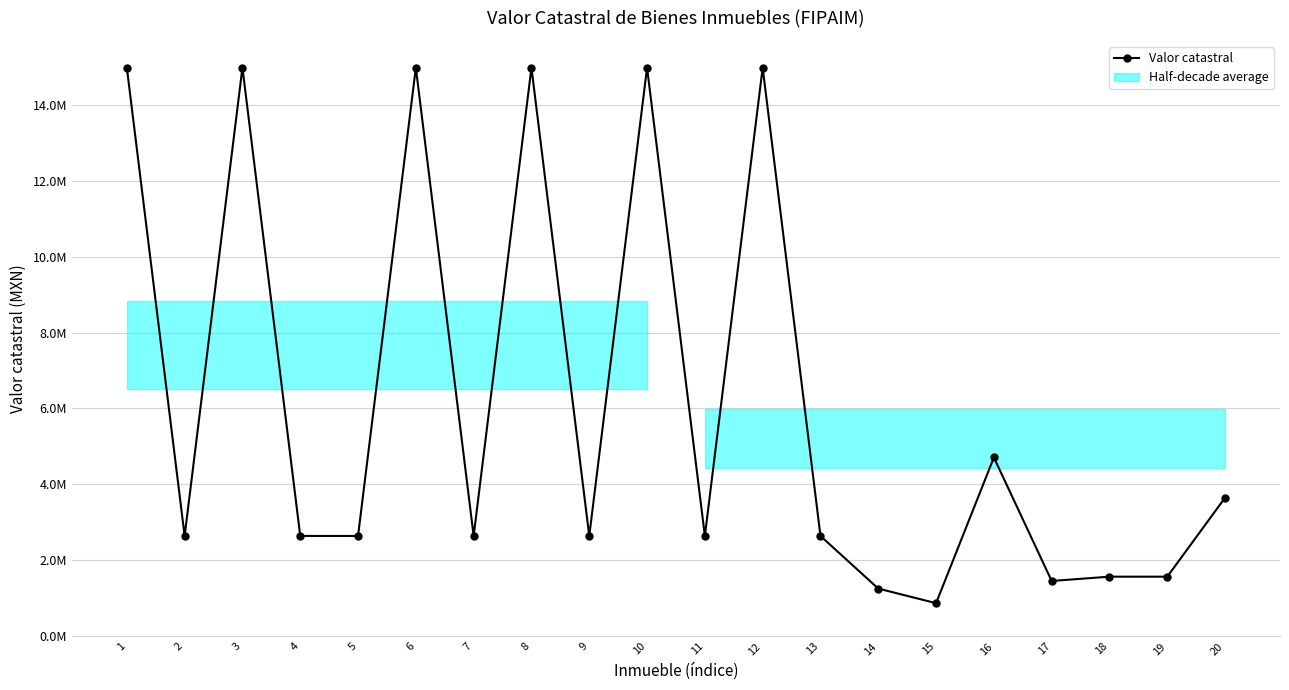

How many points are lower than both their immediate neighbors (excluding endpoints)?

6